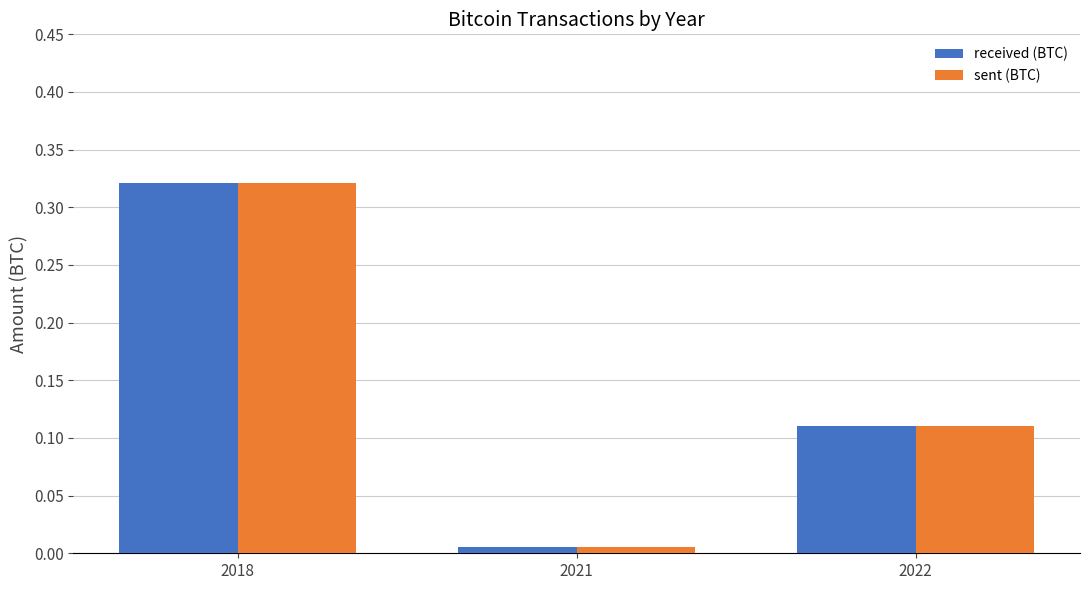

What is the sum of all received (BTC) values?

0.4